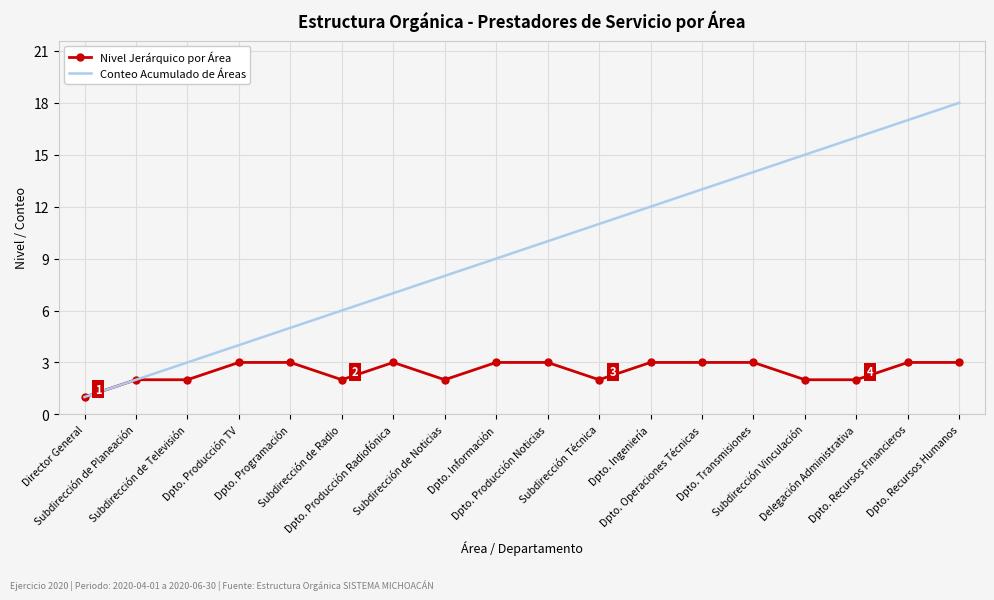

List the series in order of their overall mean, highest first.

Conteo Acumulado de Áreas, Nivel Jerárquico por Área